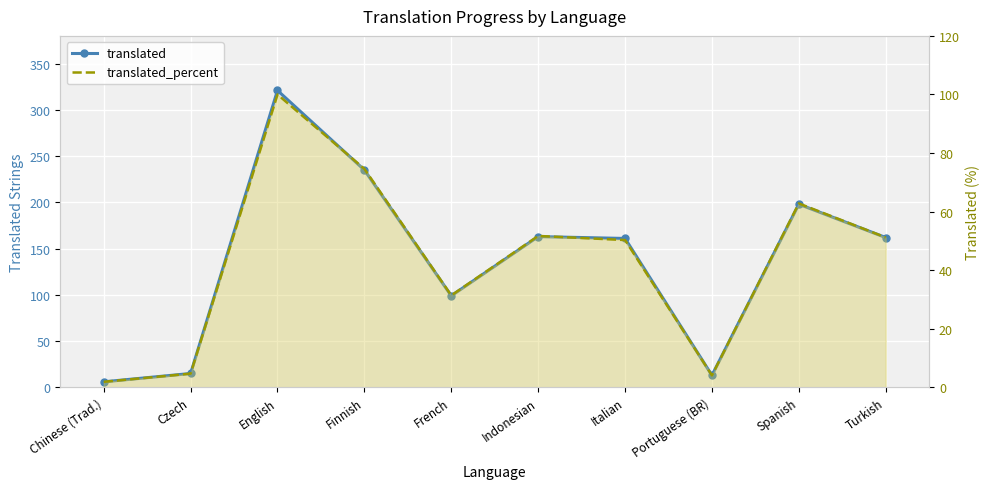

Rank the series by their average value, from lowest to highest.

translated_percent, translated